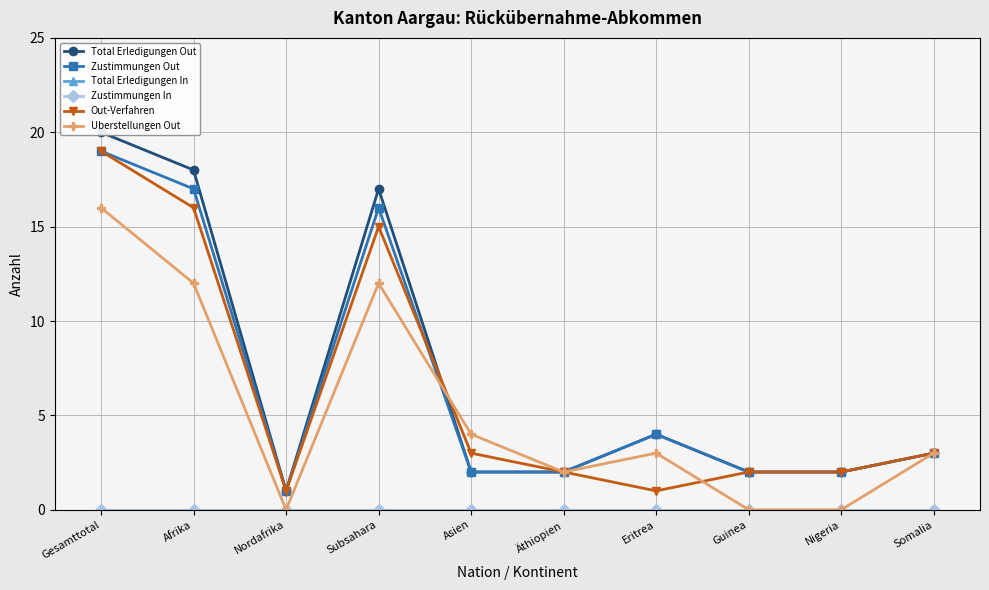

At which label does Zustimmungen In reach its peak?

Gesamttotal